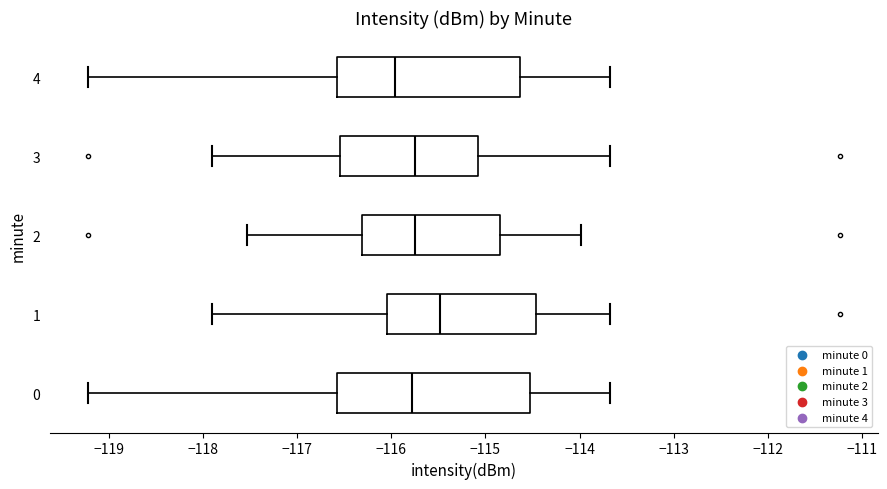

Which box is the widest, from its left edge to its right edge?

0